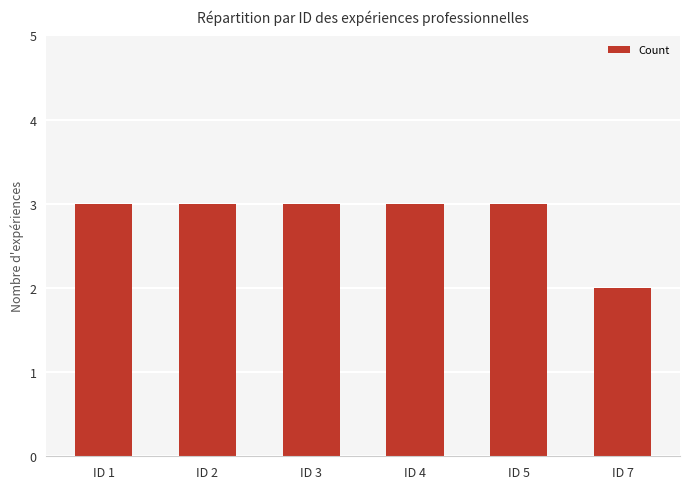

Are the bars grouped side by side (vs. stacked)?

No